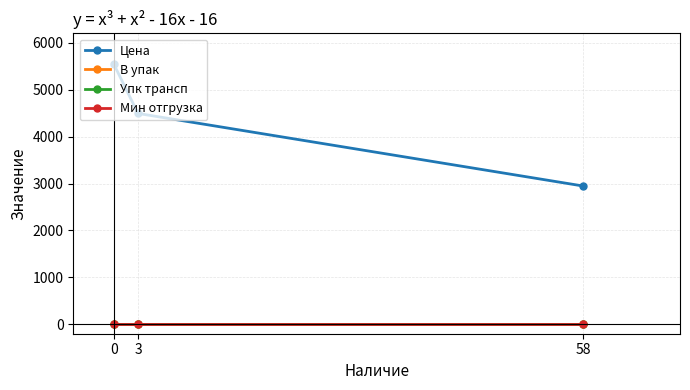

Does the chart have visible grid lines?

Yes